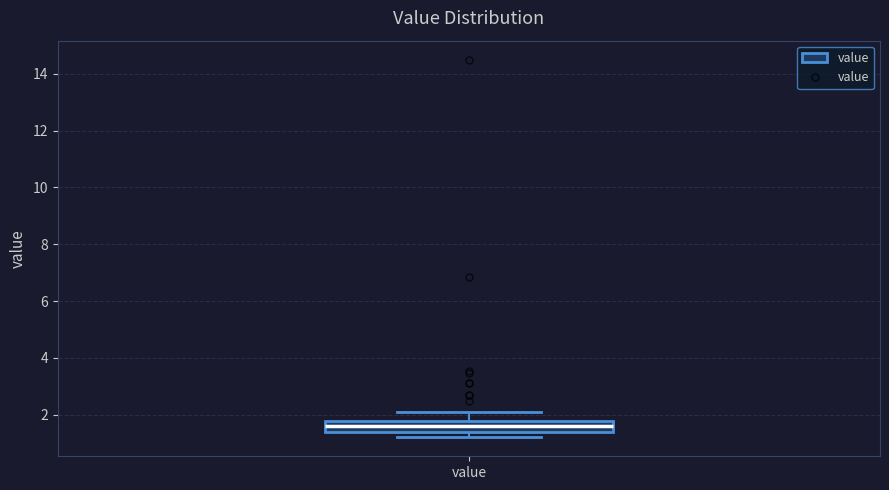

Read this box plot against the y-axis: the position of the median line, the range covered by the box, and the ends of both whiskers. The values are not printed on the chart, so give them approximately, as read against the axis.

median 1.6, box 1.4 to 1.8, whiskers 1.2 to 2.2